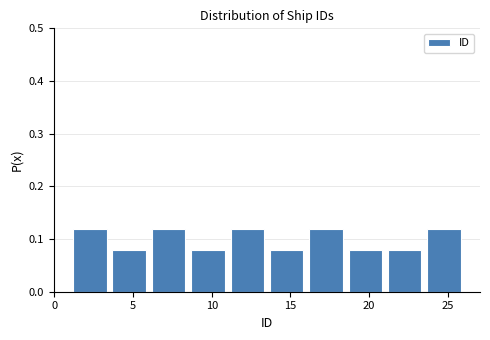

Reading left to right, transcribe this chart: for each bar, give the range it covers on the x-axis and its height. The values are not printed on the chart, so give them approximately, as read against the axis.

1.0 to 3.5: 0.12
3.5 to 6.0: 0.08
6.0 to 8.5: 0.12
8.5 to 11.0: 0.08
11.0 to 13.5: 0.12
13.5 to 16.0: 0.08
16.0 to 18.5: 0.12
18.5 to 21.0: 0.08
21.0 to 23.5: 0.08
23.5 to 26.0: 0.12